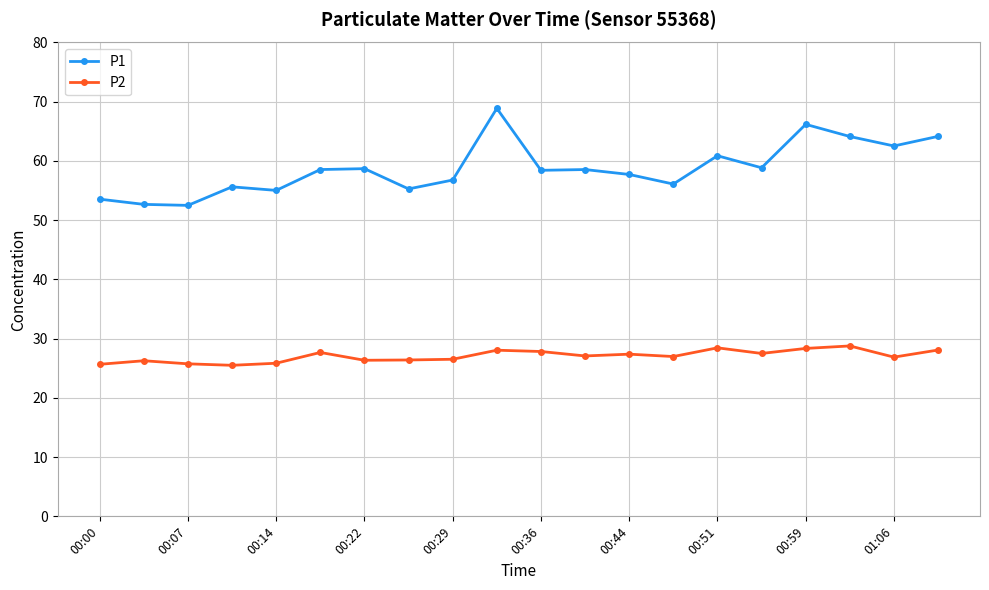

Which series has the largest range (max minus min)?

P1